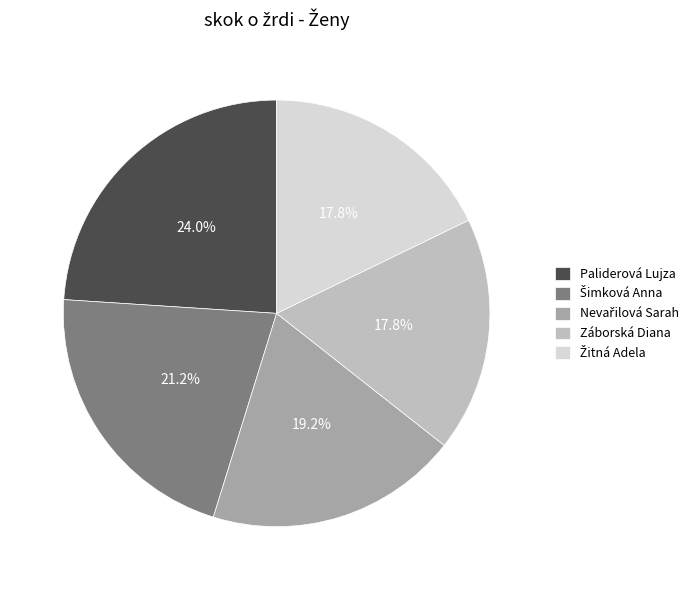

How much of the chart is everything except Záborská Diana?

82.2%